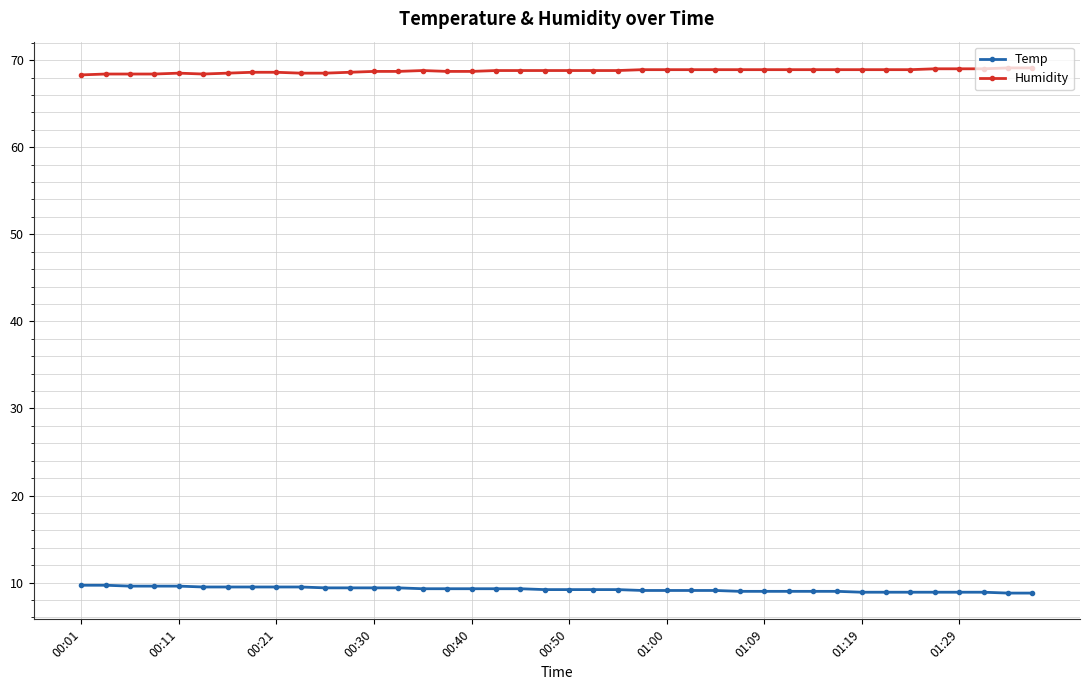

Rank the series by their maximum value, from highest to lowest.

Humidity, Temp